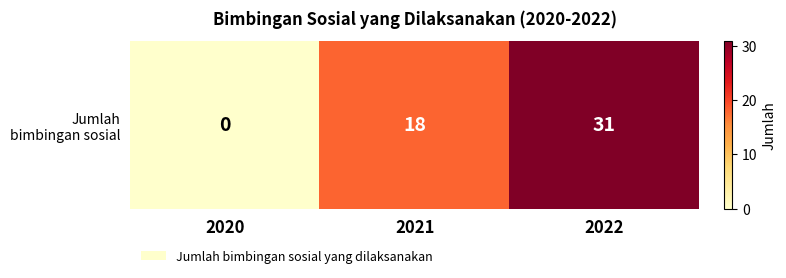

The value at 2022 is 47. True or false?

False